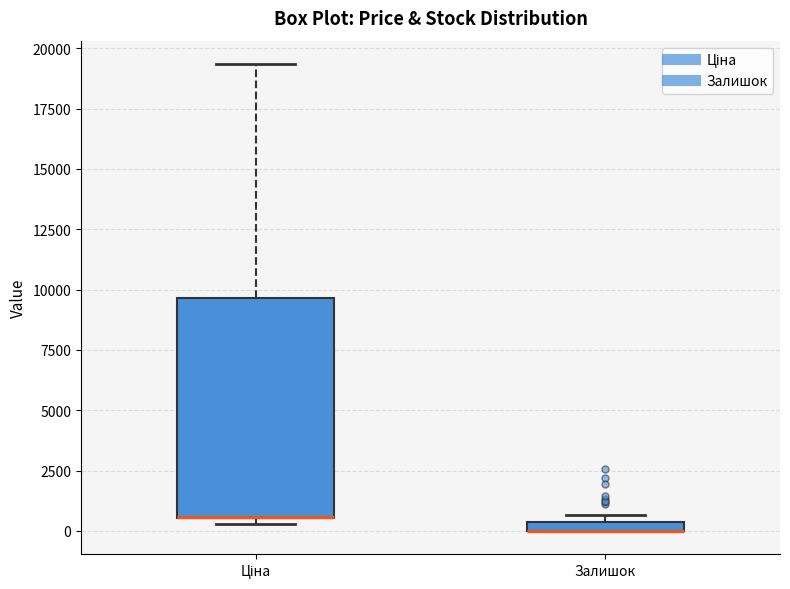

Where is the upper edge of the box for Ціна on the y-axis? The values are not printed on the chart, so give them approximately, as read against the axis.

9500